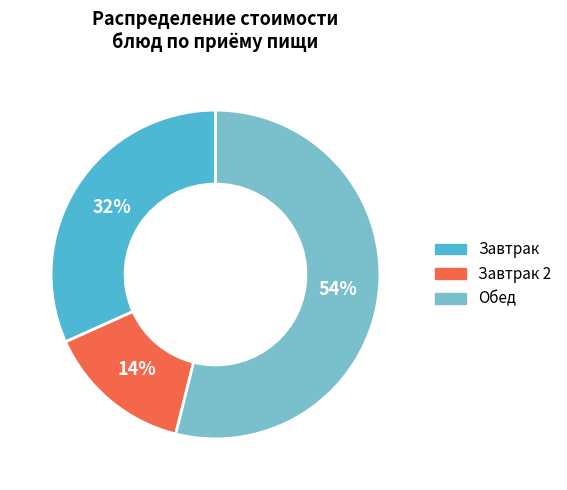

To the nearest percent, what is the difference between the largest and smallest slice percentages?

40%